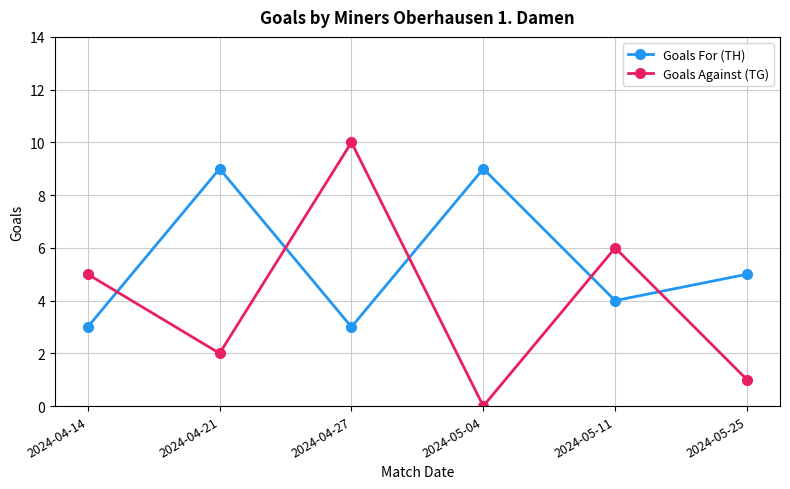

The value of Goals For (TH) at 2024-04-21 is 9. True or false?

True